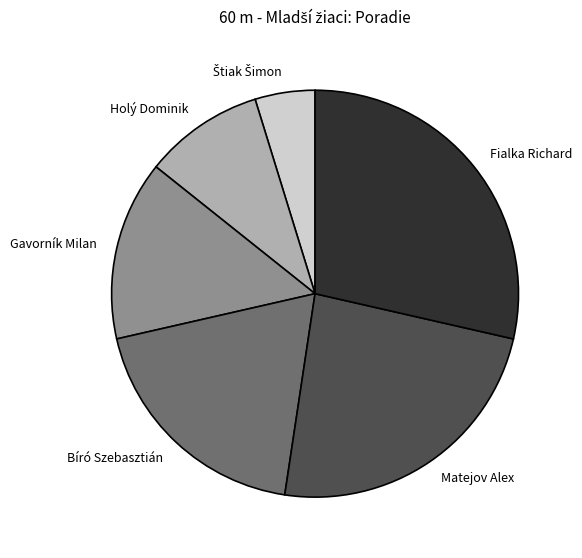

Between Fialka Richard and Bíró Szebasztián, which is larger?

Fialka Richard